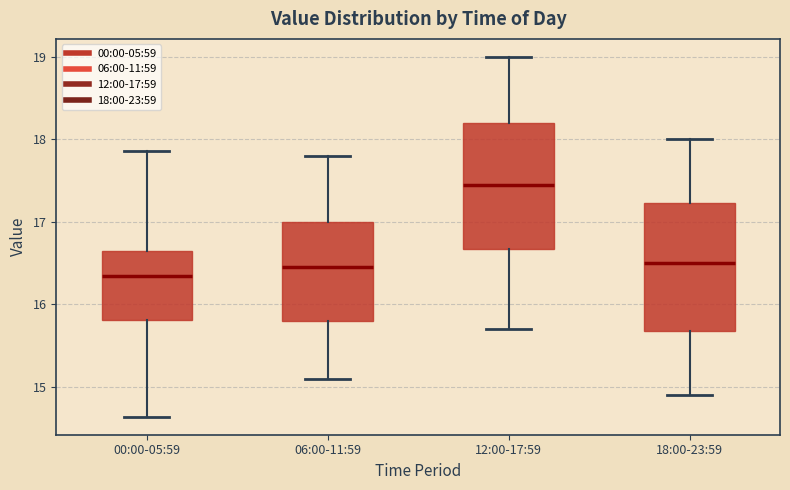

Reading left to right, read every box against the y-axis: the position of its median line, the range the box covers, and the ends of its whiskers. The values are not printed on the chart, so give them approximately, as read against the axis.

00:00-05:59: median 16.4, box 15.8 to 16.6, whiskers 14.6 to 17.9
06:00-11:59: median 16.5, box 15.8 to 17.0, whiskers 15.1 to 17.8
12:00-17:59: median 17.5, box 16.7 to 18.2, whiskers 15.7 to 19.0
18:00-23:59: median 16.5, box 15.7 to 17.2, whiskers 14.9 to 18.0